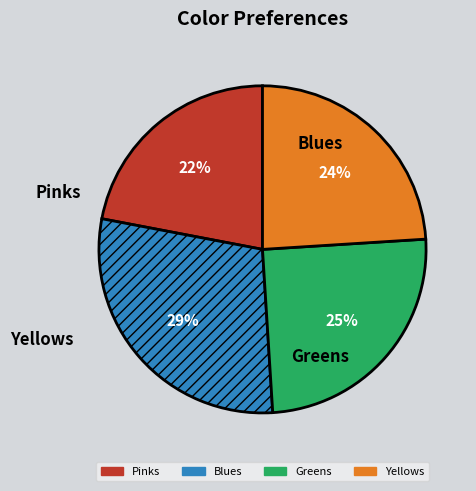

Does any single category account for the majority?

No